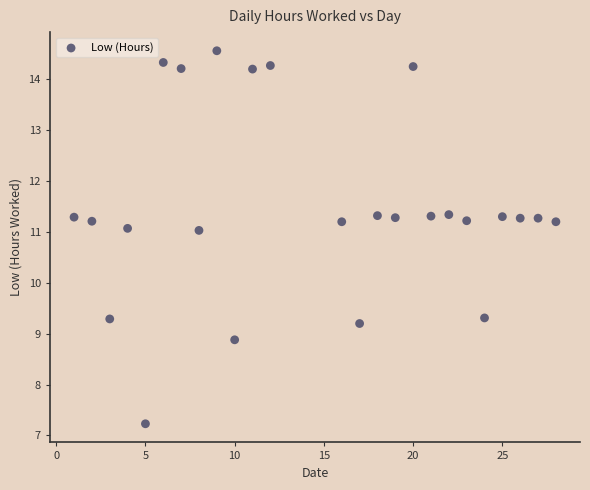

What is the range of X values (max minus min)?

27.0